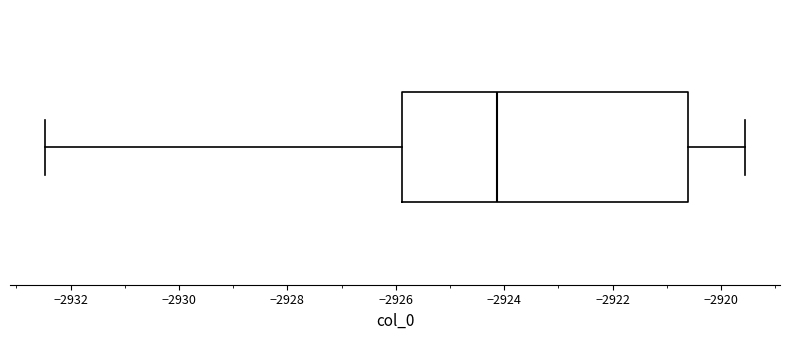

Read this box plot against the x-axis: the position of the median line, the range covered by the box, and the ends of both whiskers. The values are not printed on the chart, so give them approximately, as read against the axis.

median -2924.2, box -2925.8 to -2920.6, whiskers -2932.4 to -2919.6